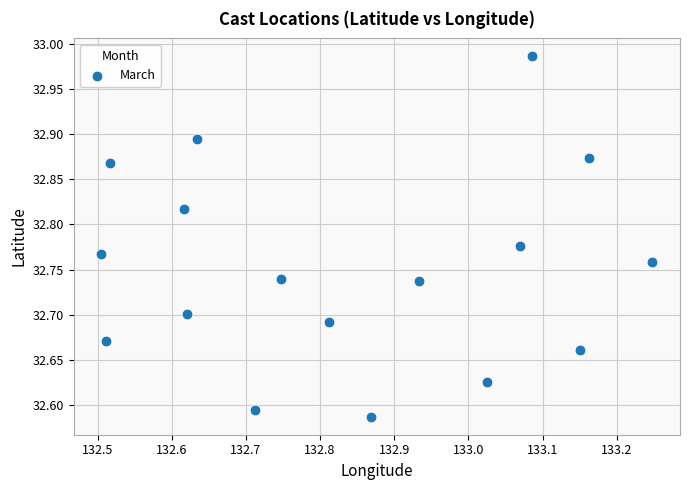

What is the range of X values (max minus min)?

0.7